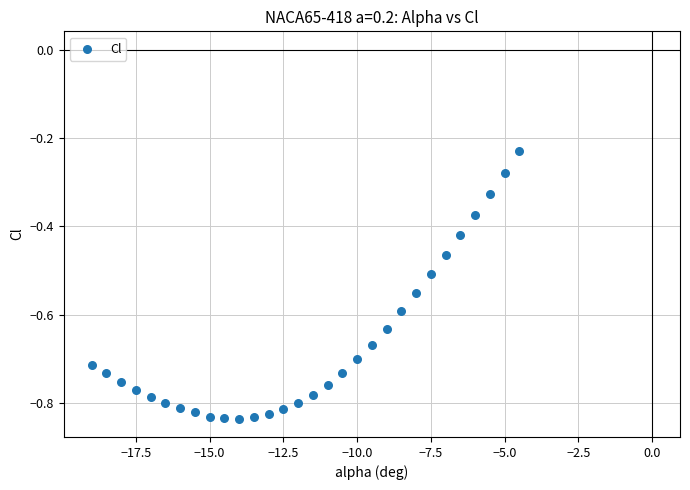

What is the range of Y values (max minus min)?

0.6